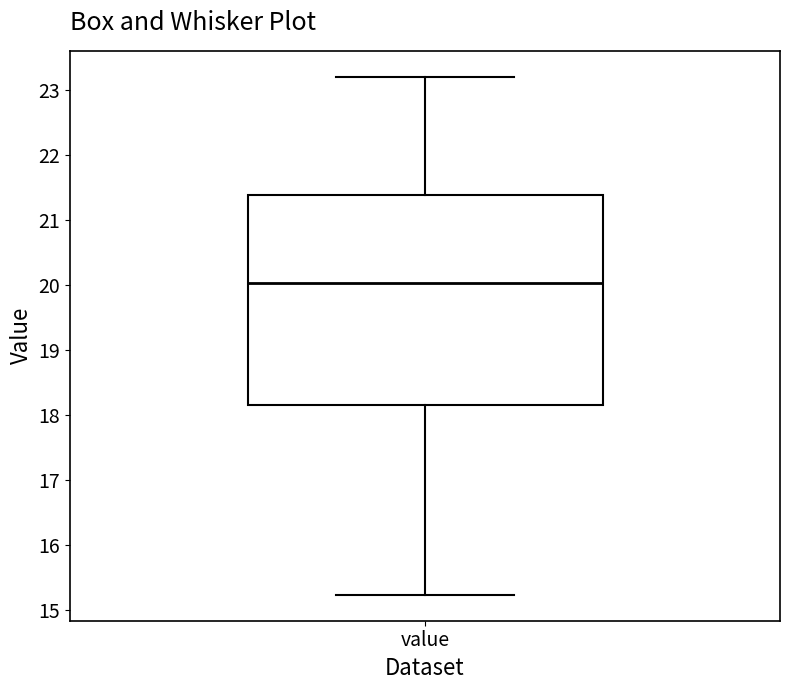

Read this box plot against the y-axis: the position of the median line, the range covered by the box, and the ends of both whiskers. The values are not printed on the chart, so give them approximately, as read against the axis.

median 20.0, box 18.2 to 21.4, whiskers 15.2 to 23.2